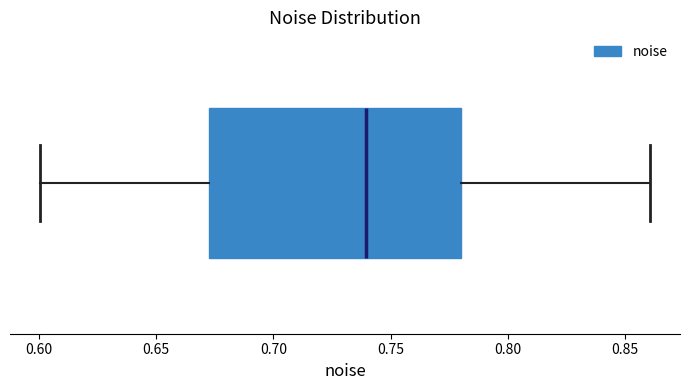

Where is the right edge of the box on the x-axis? The values are not printed on the chart, so give them approximately, as read against the axis.

0.780